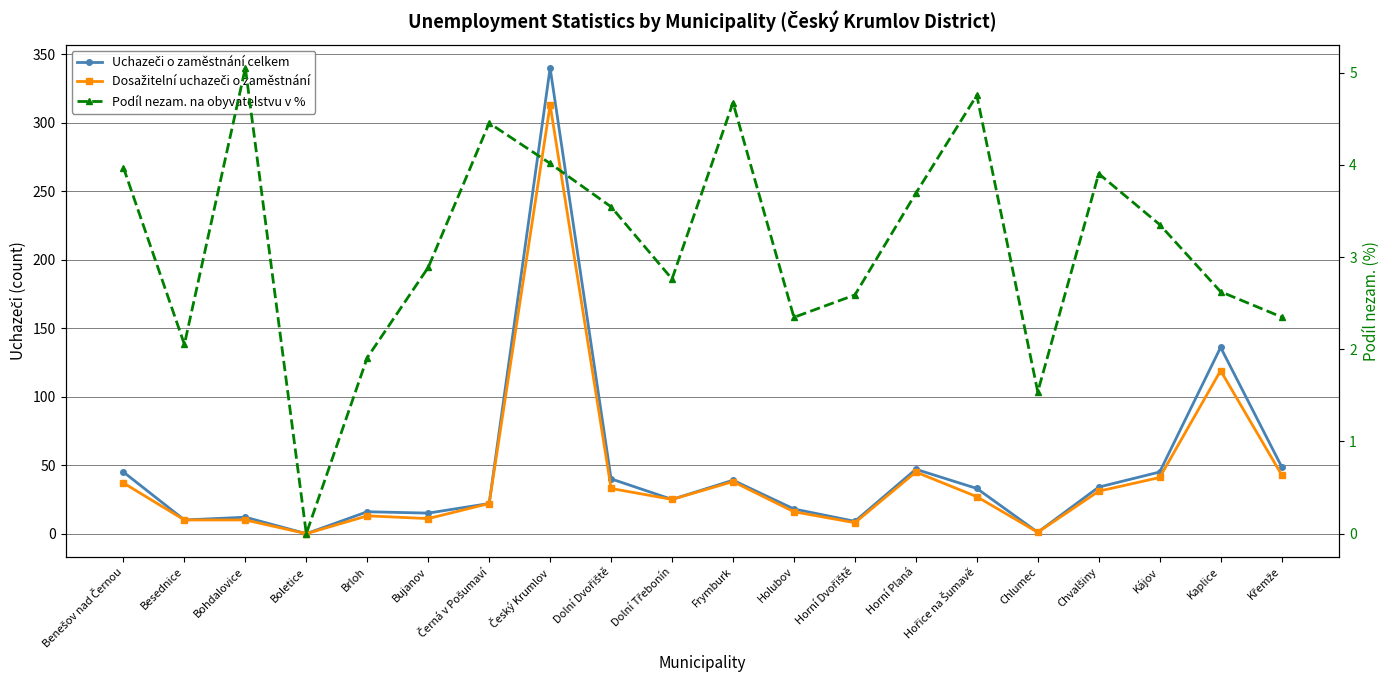

Where does the Podíl nezam. na obyvatelstvu v % series first go above 3?

Benešov nad Černou